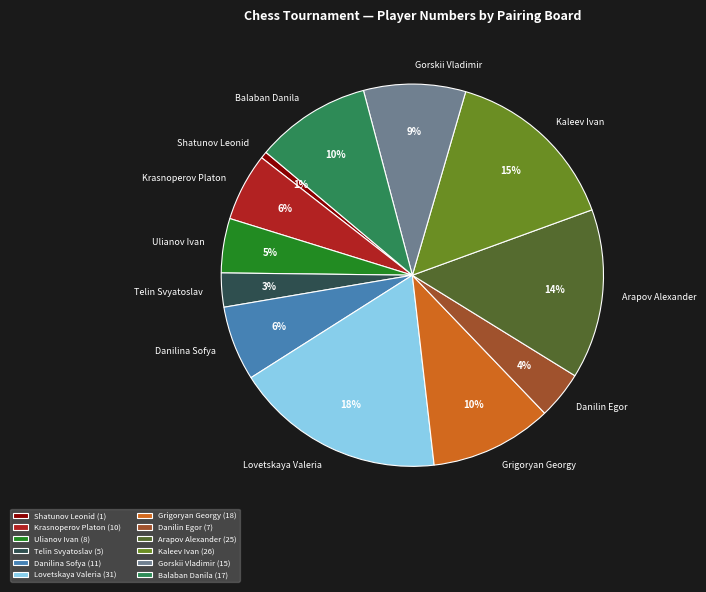

Which has a higher value, Arapov Alexander or Lovetskaya Valeria?

Lovetskaya Valeria